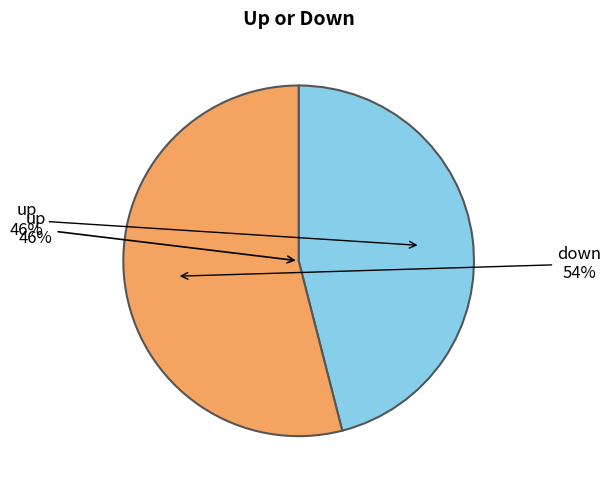

Count the number of slices in the pie.

2